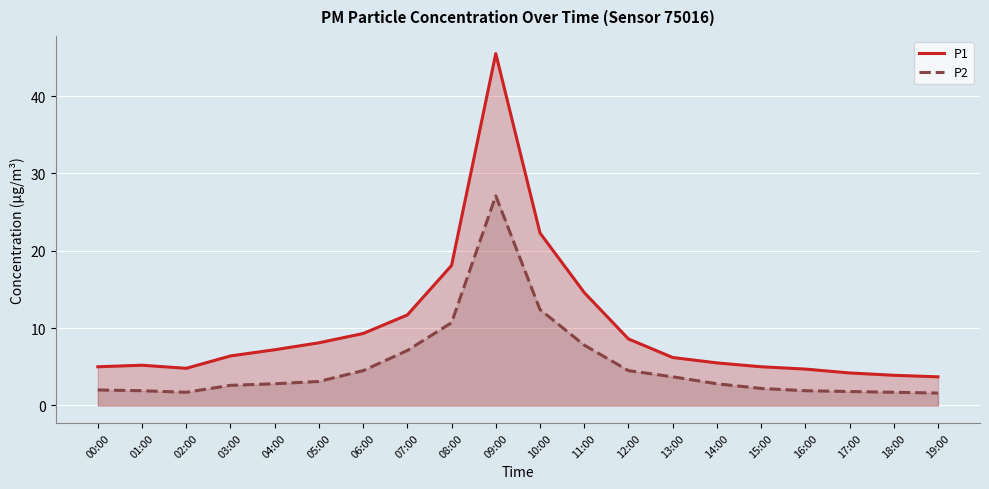

Count the number of data series in this chart.

2